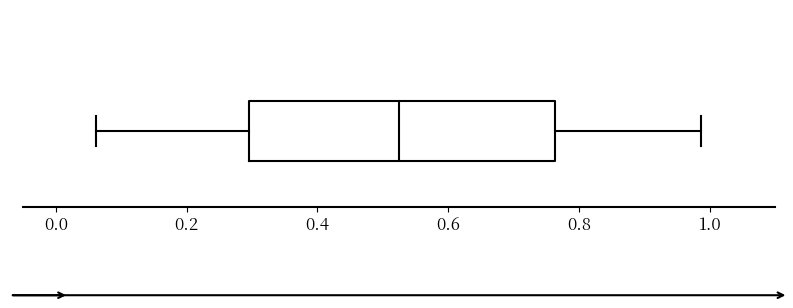

Where is the right edge of the box on the x-axis? The values are not printed on the chart, so give them approximately, as read against the axis.

0.76